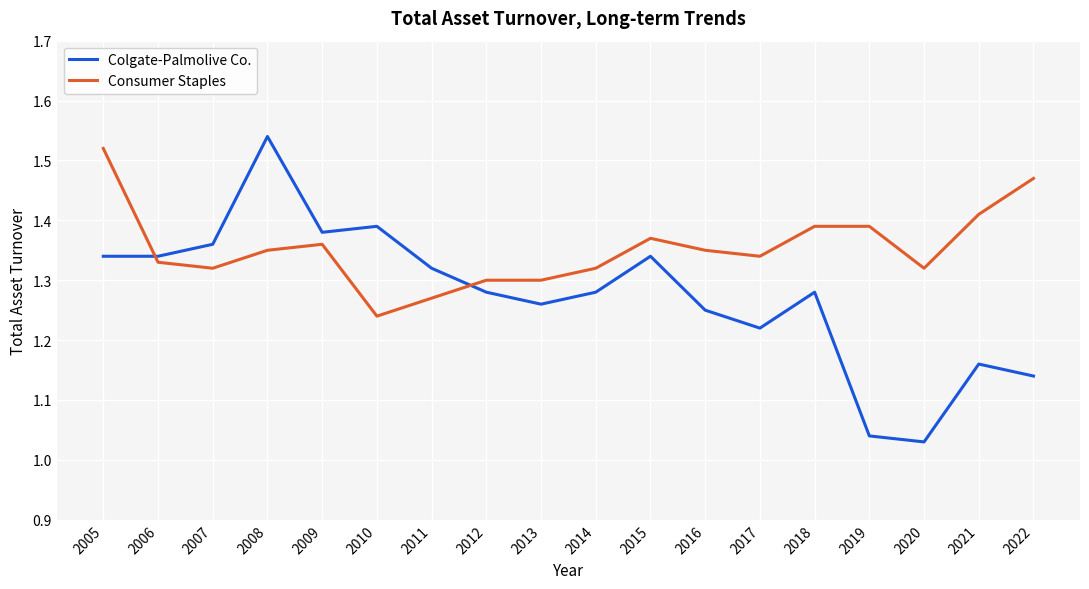

Which series has the largest range (max minus min)?

Colgate-Palmolive Co.